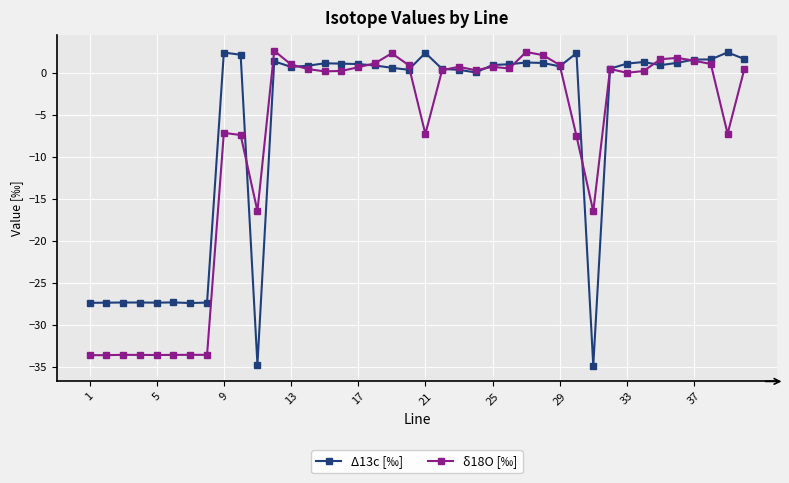

Which series has the largest total across all categories?

Δ13c [‰]